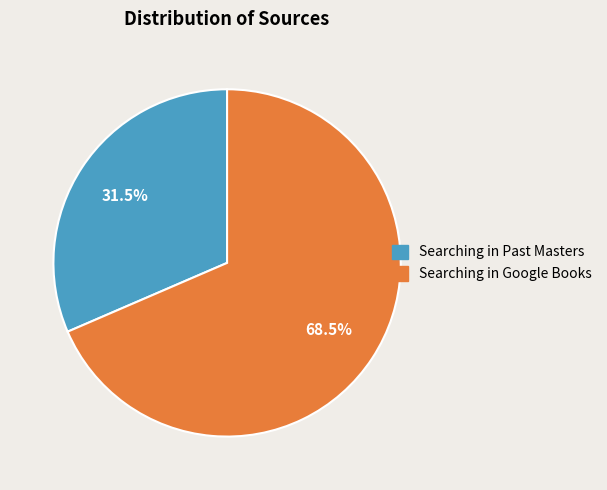

Does any single category account for the majority?

Yes